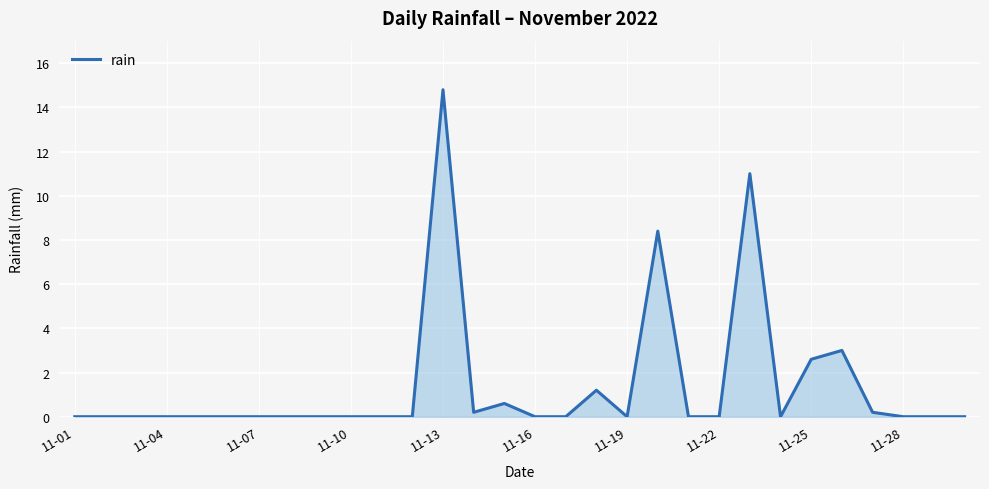

What is the difference between the maximum and minimum values?

14.8